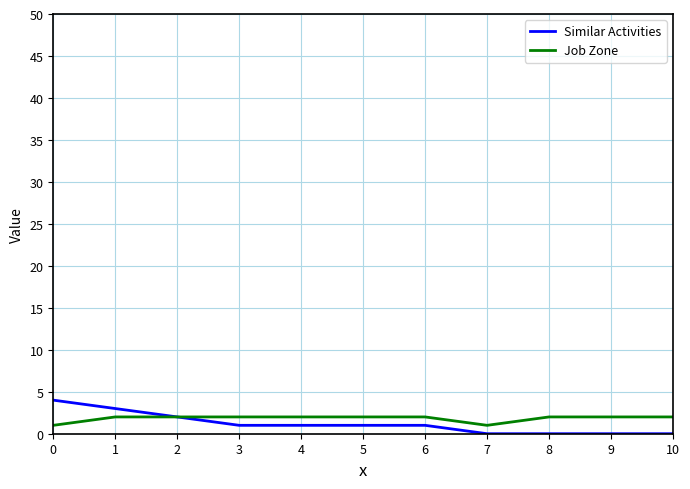

How many lines are shown in the chart?

2